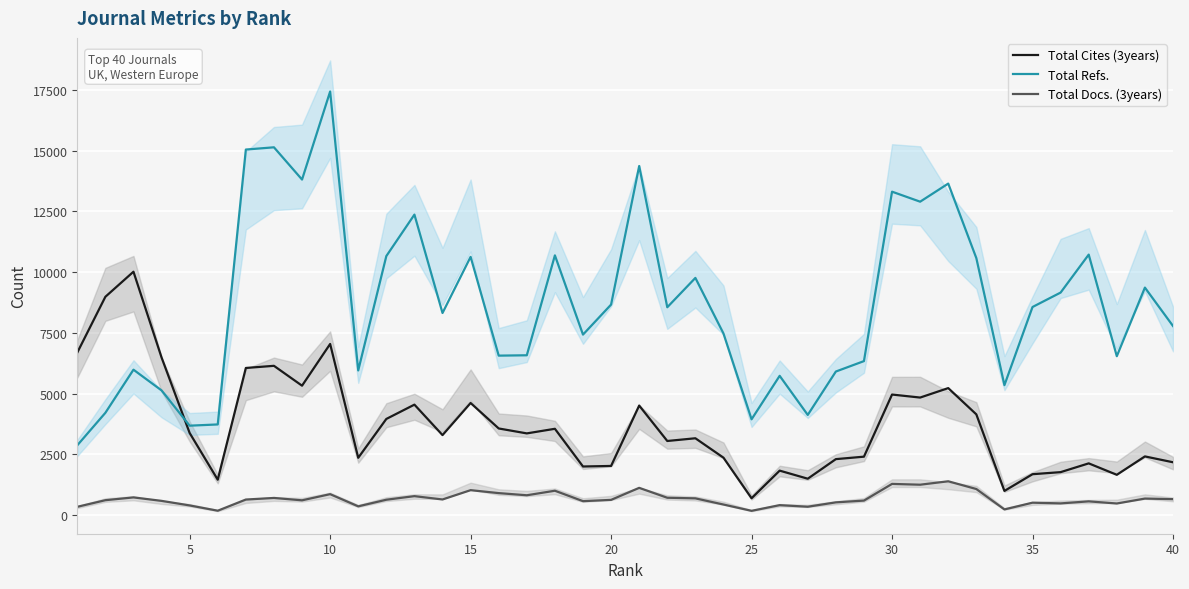

What value does the Total Docs. (3years) series have at 20?

631.6